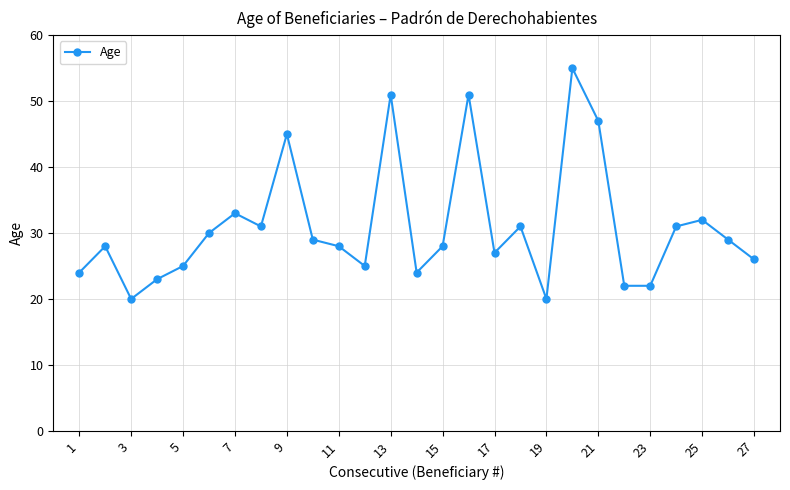

What is the difference between the second highest and minimum values?

31